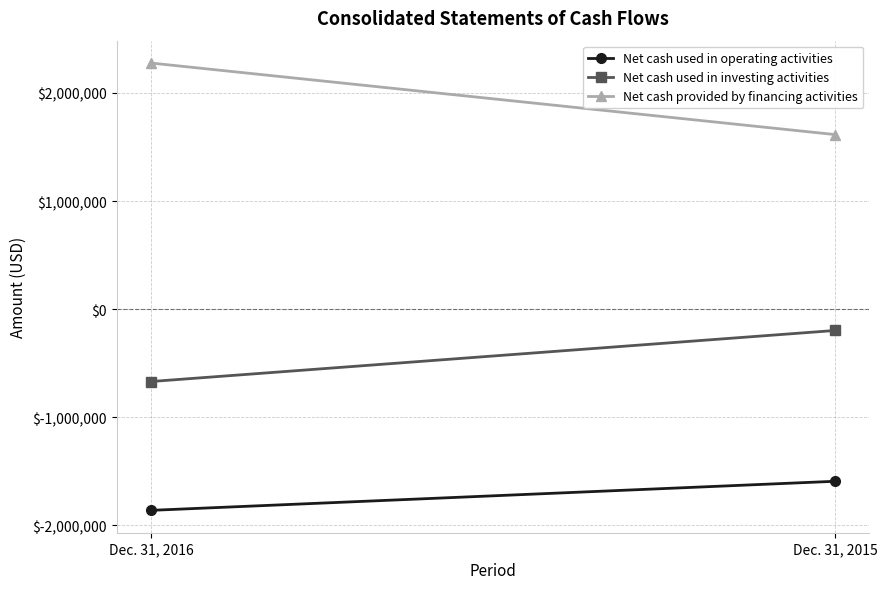

How many data points in Net cash used in operating activities are less than -1591611?

1